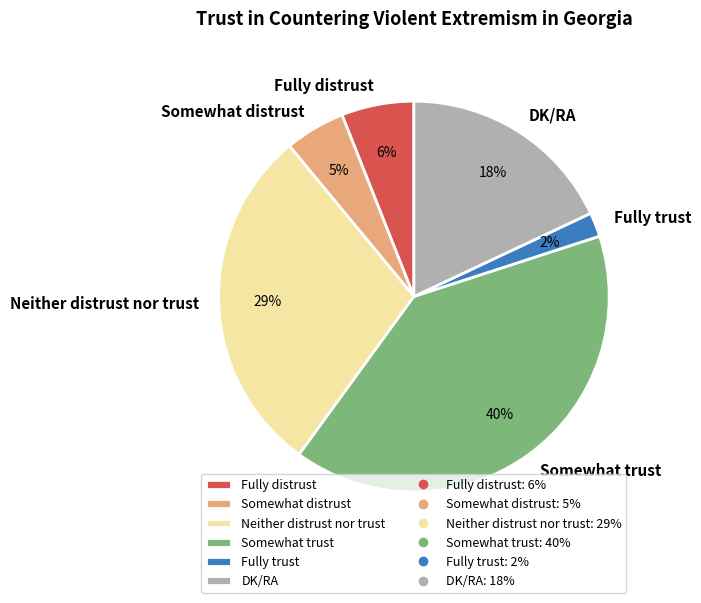

Is there any slice that represents more than half of the pie?

No